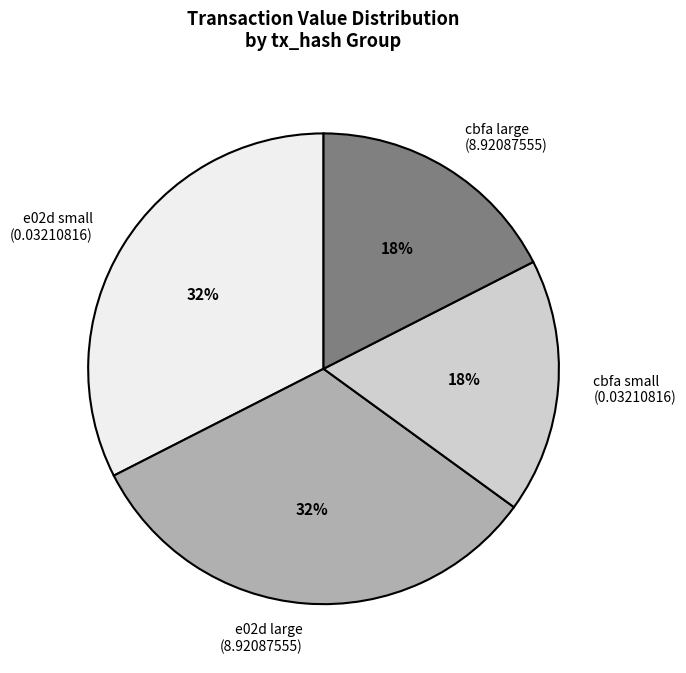

Count the number of slices in the pie.

4